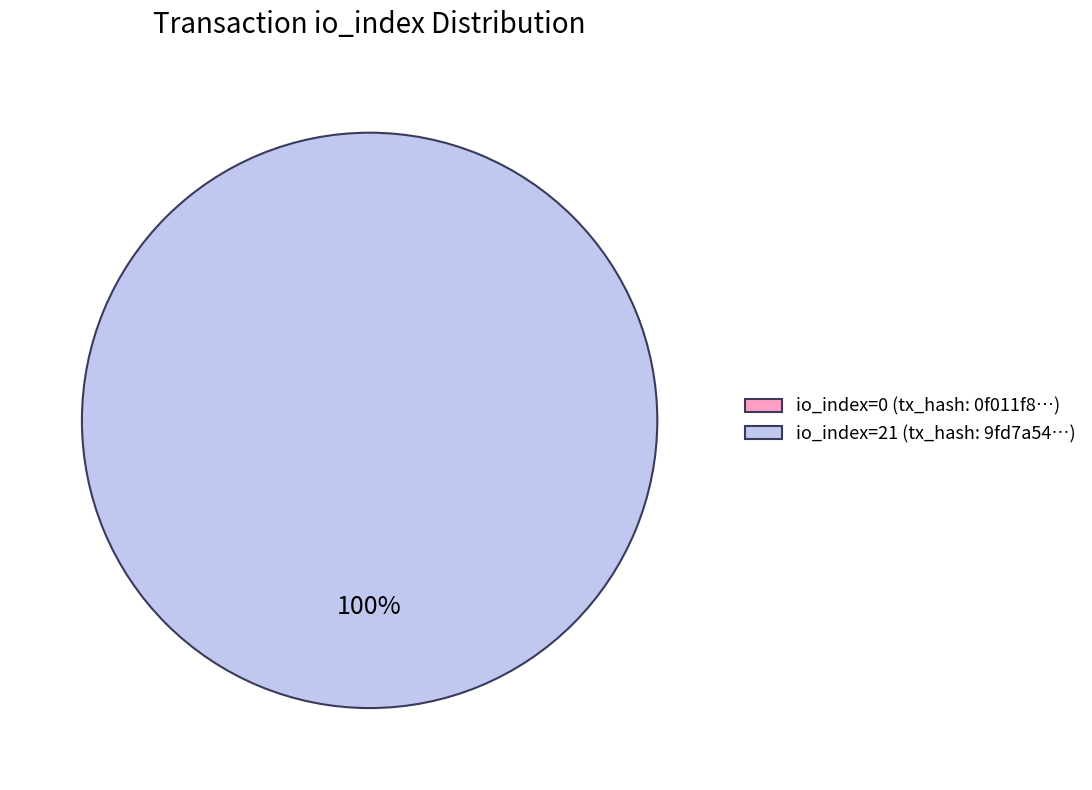

The tx_index_21 (io=21) slice represents 99% of the pie. True or false?

False